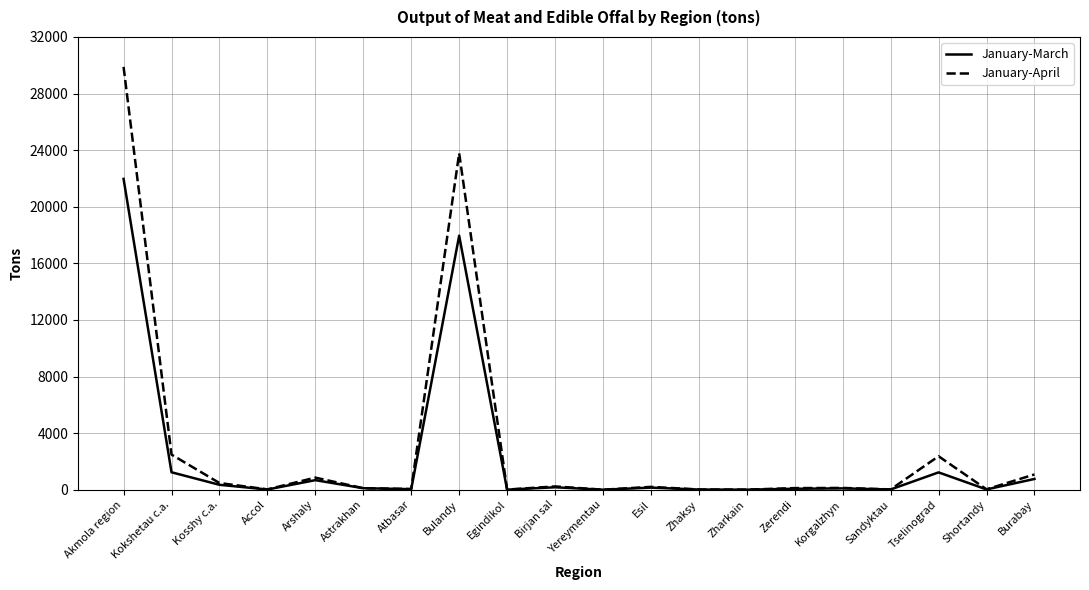

Is the value of January-March at Arshaly greater than the value of January-April at Burabay?

No